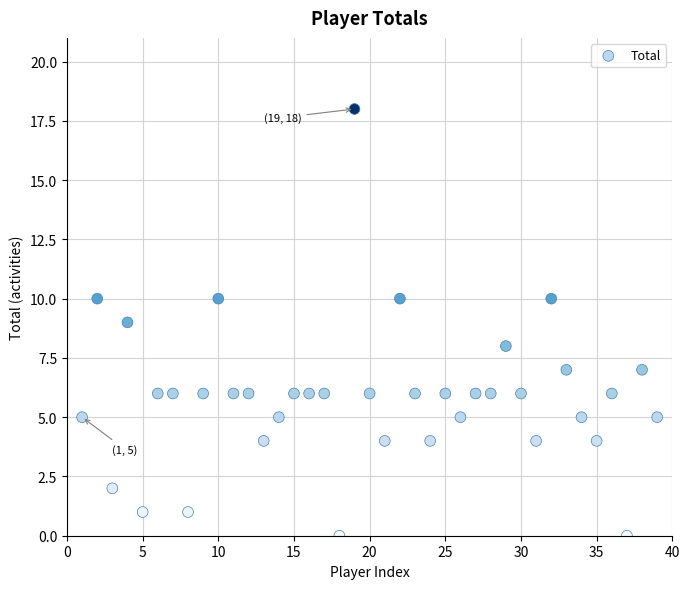

What is the range of X values (max minus min)?

38